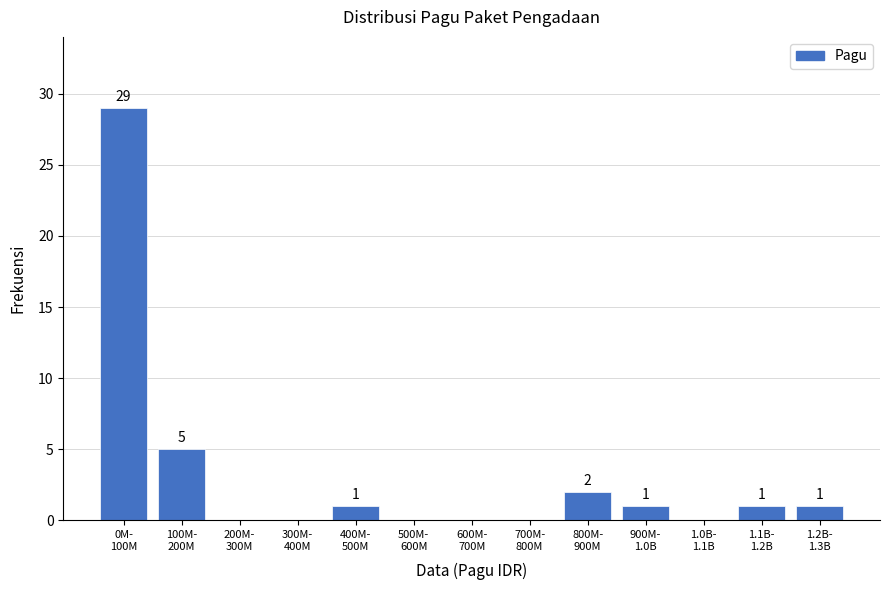

What is the greatest value displayed?

29